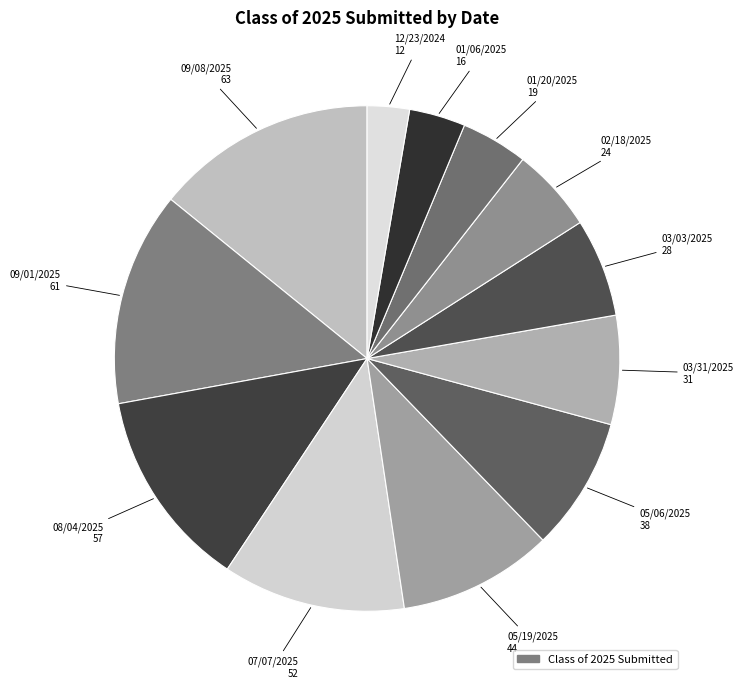

To the nearest percent, what is the combined percentage of 01/20/2025 and 05/19/2025?

14%